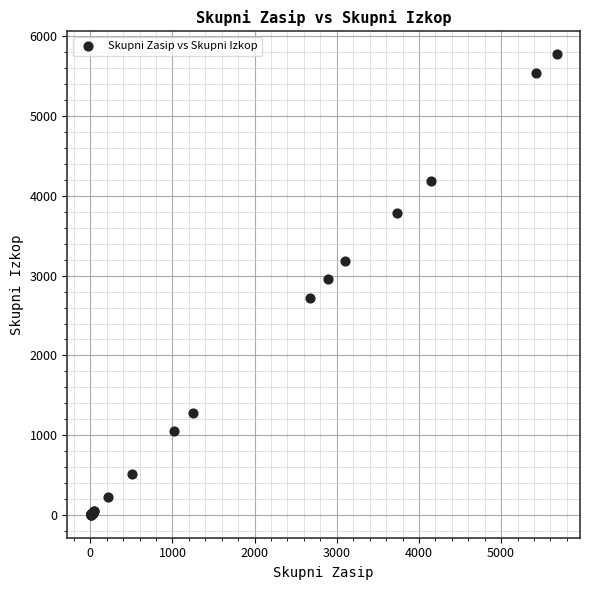

What Y value in the scatter plot is closest to 2888?

2952.5